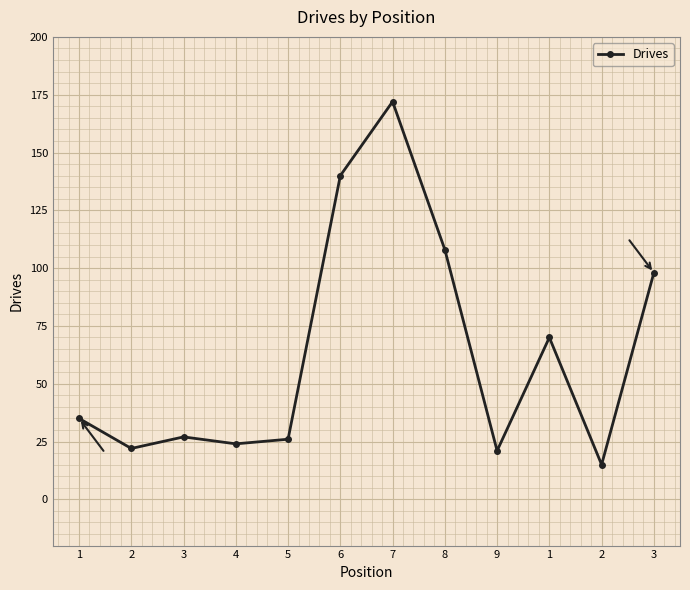

At which category does the chart reach its minimum across all series?

2